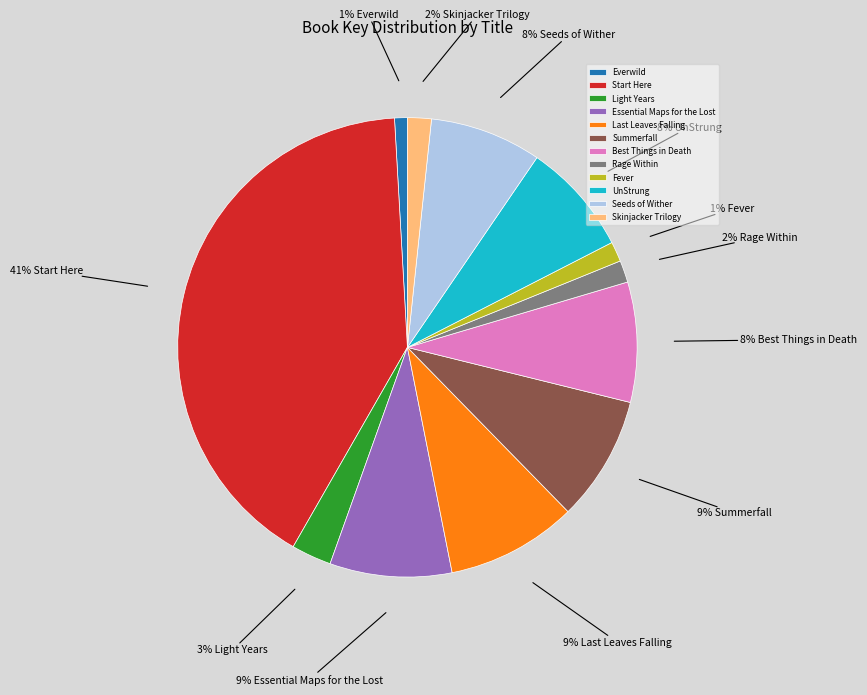

Combined, do Essential Maps for the Lost and Light Years account for over 50%?

No